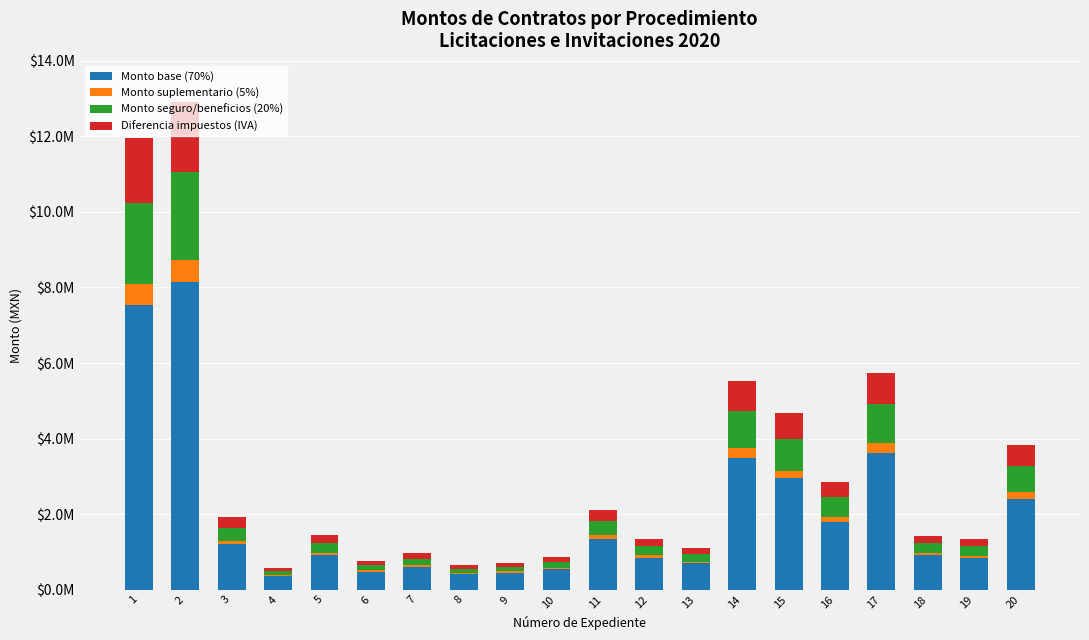

What are all the series names shown in the legend?

Monto base (70%), Monto suplementario (5%), Monto seguro/beneficios (20%), Diferencia impuestos (IVA)